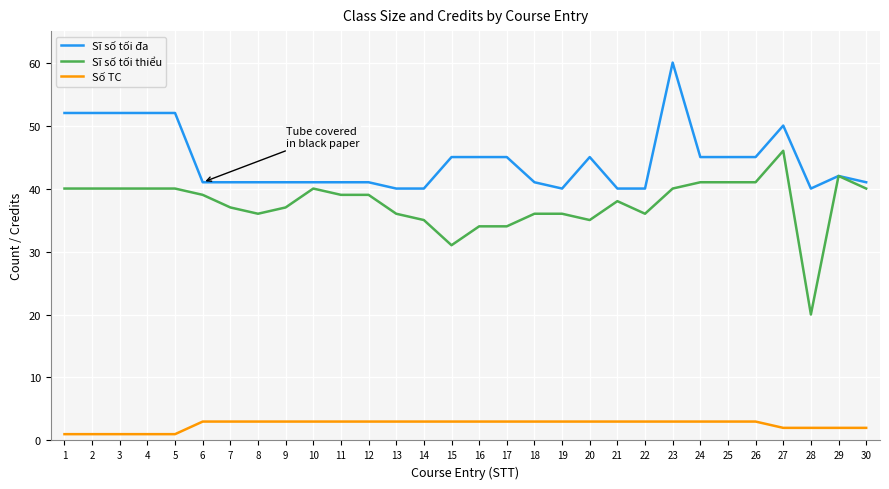

Does the chart display data point markers on the line(s)?

No